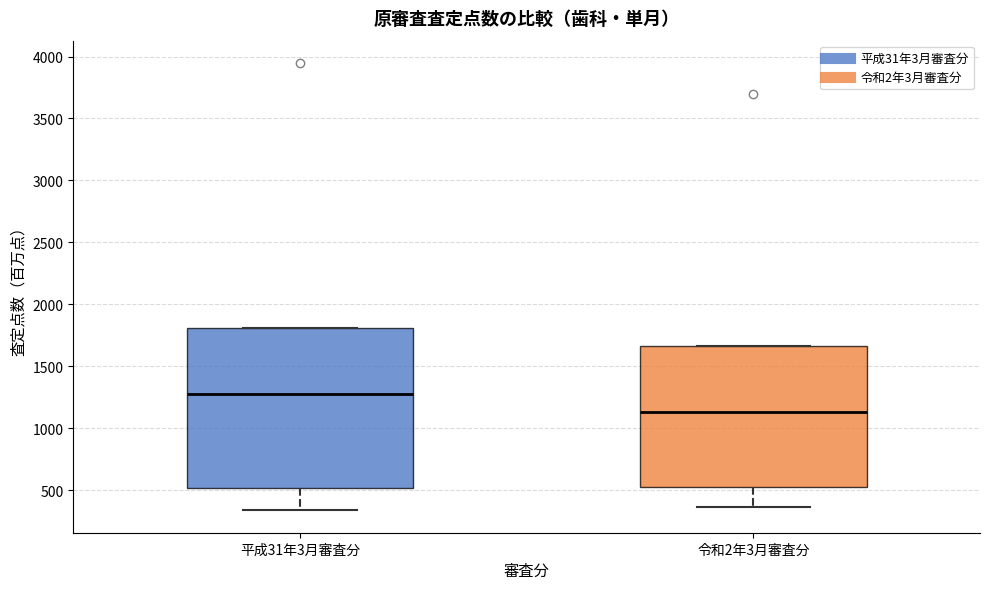

Where is the lower edge of the box for 平成31年3月審査分 on the y-axis? The values are not printed on the chart, so give them approximately, as read against the axis.

500